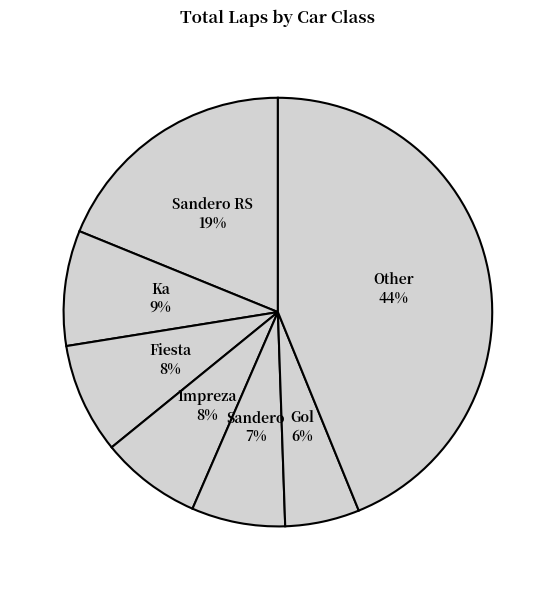

How many slices are in this pie chart?

7